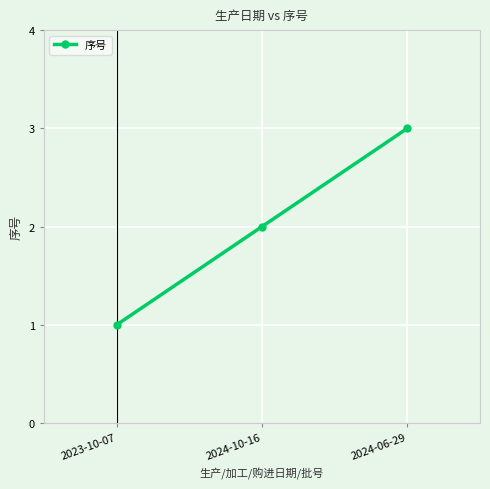

What is the approximate value at 2023-10-07?

1